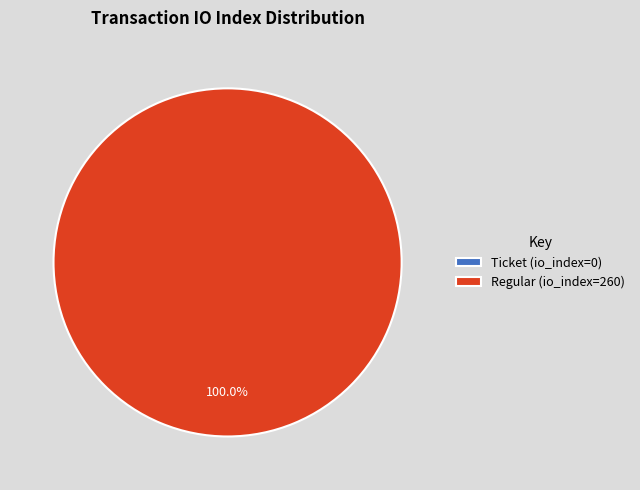

Is there a majority slice in this chart?

Yes